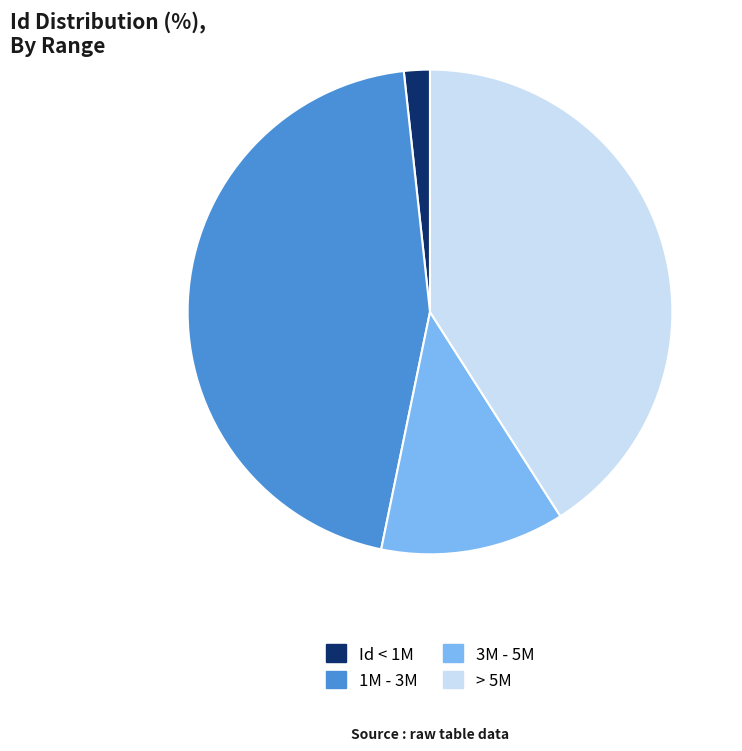

Is there any slice that represents more than half of the pie?

No